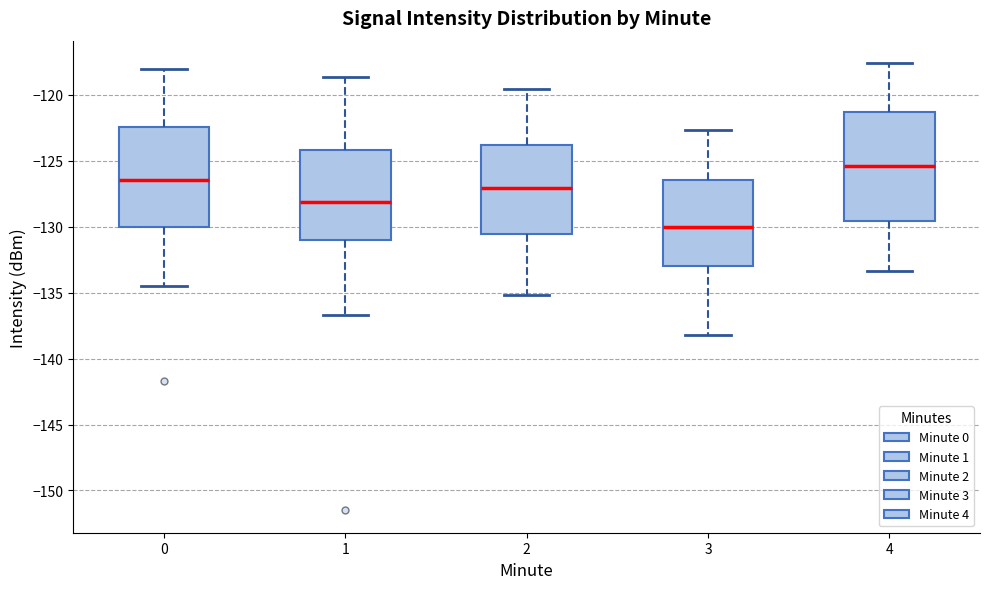

Which box's median line is the lowest?

3